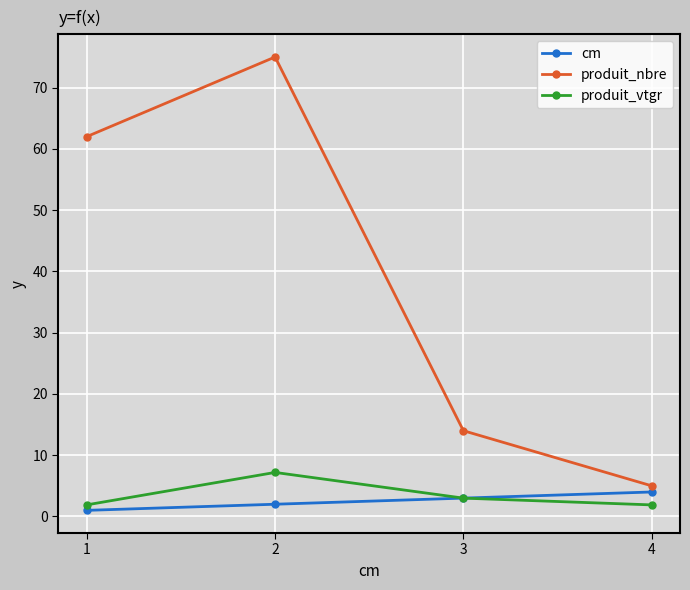

What is the difference between the maximum and minimum values in the produit_nbre series?

70.0